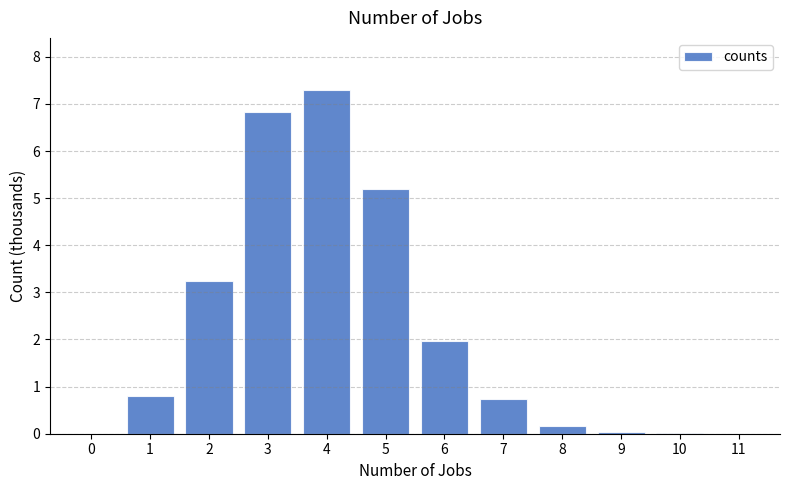

What is the sum of all values?

26.3